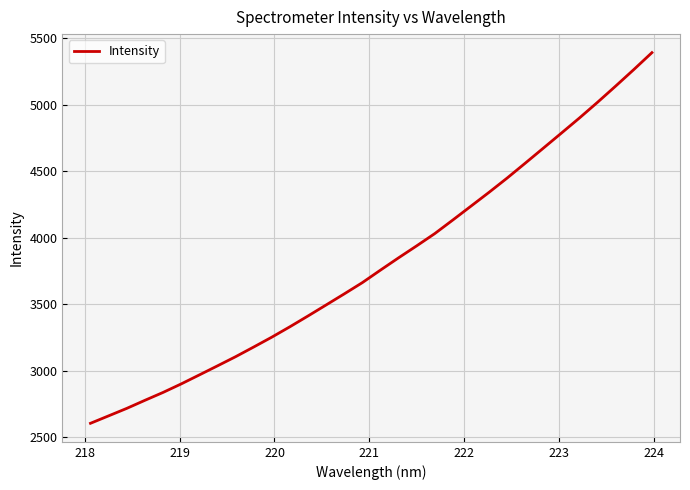

What is the difference between the maximum and minimum values?

2786.2